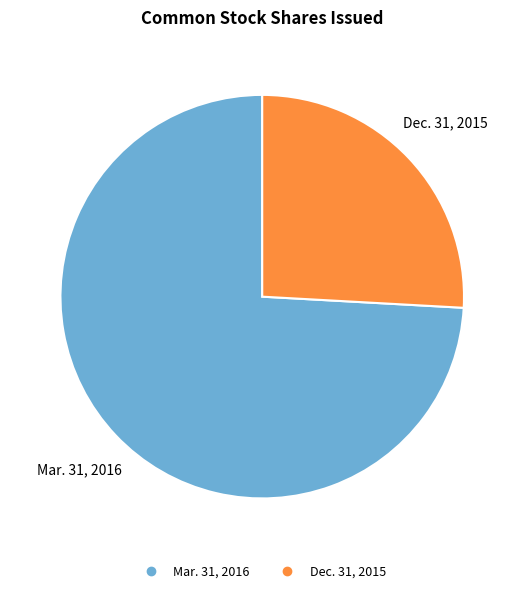

What is the ratio of the value at Dec. 31, 2015 to the value at Mar. 31, 2016?

0.3